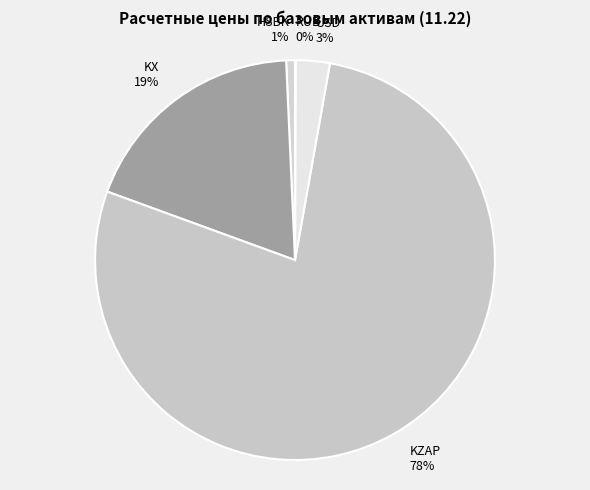

To the nearest percent, what is the average slice percentage?

20%